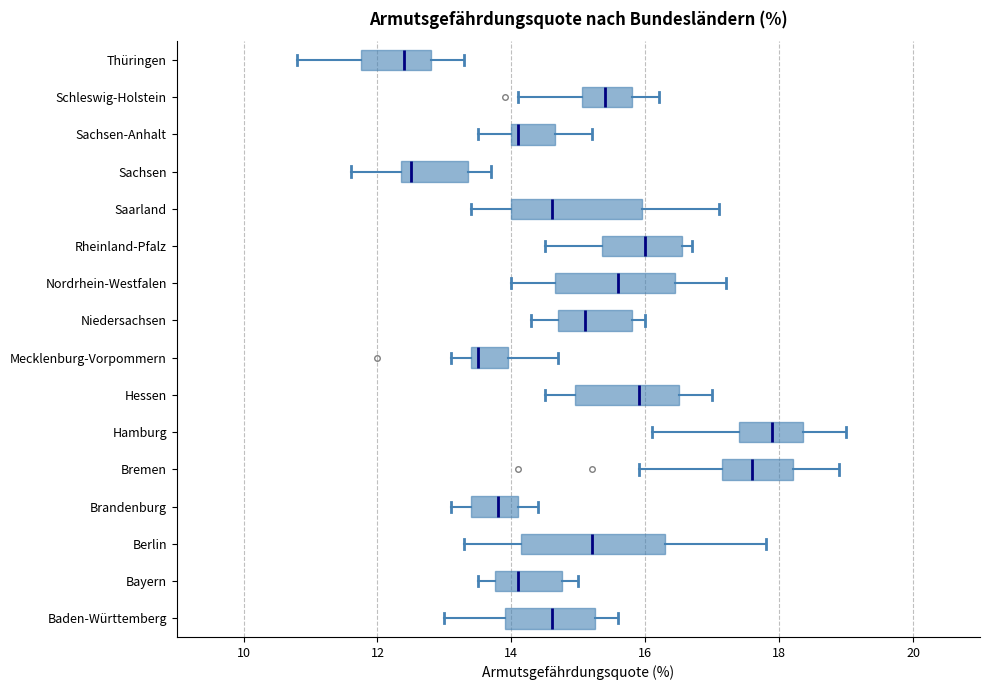

Reading bottom to top, read every box against the x-axis: the position of its median line, the range the box covers, and the ends of its whiskers. The values are not printed on the chart, so give them approximately, as read against the axis.

Baden-Württemberg: median 14.6, box 14.0 to 15.2, whiskers 13.0 to 15.6
Bayern: median 14.2, box 13.8 to 14.8, whiskers 13.6 to 15.0
Berlin: median 15.2, box 14.2 to 16.4, whiskers 13.4 to 17.8
Brandenburg: median 13.8, box 13.4 to 14.2, whiskers 13.2 to 14.4
Bremen: median 17.6, box 17.2 to 18.2, whiskers 16.0 to 19.0
Hamburg: median 18.0, box 17.4 to 18.4, whiskers 16.2 to 19.0
Hessen: median 16.0, box 15.0 to 16.6, whiskers 14.6 to 17.0
Mecklenburg-Vorpommern: median 13.6, box 13.4 to 14.0, whiskers 13.2 to 14.8
Niedersachsen: median 15.2, box 14.8 to 15.8, whiskers 14.4 to 16.0
Nordrhein-Westfalen: median 15.6, box 14.6 to 16.4, whiskers 14.0 to 17.2
Rheinland-Pfalz: median 16.0, box 15.4 to 16.6, whiskers 14.6 to 16.8
Saarland: median 14.6, box 14.0 to 16.0, whiskers 13.4 to 17.2
Sachsen: median 12.6, box 12.4 to 13.4, whiskers 11.6 to 13.8
Sachsen-Anhalt: median 14.2, box 14.0 to 14.6, whiskers 13.6 to 15.2
Schleswig-Holstein: median 15.4, box 15.0 to 15.8, whiskers 14.2 to 16.2
Thüringen: median 12.4, box 11.8 to 12.8, whiskers 10.8 to 13.4